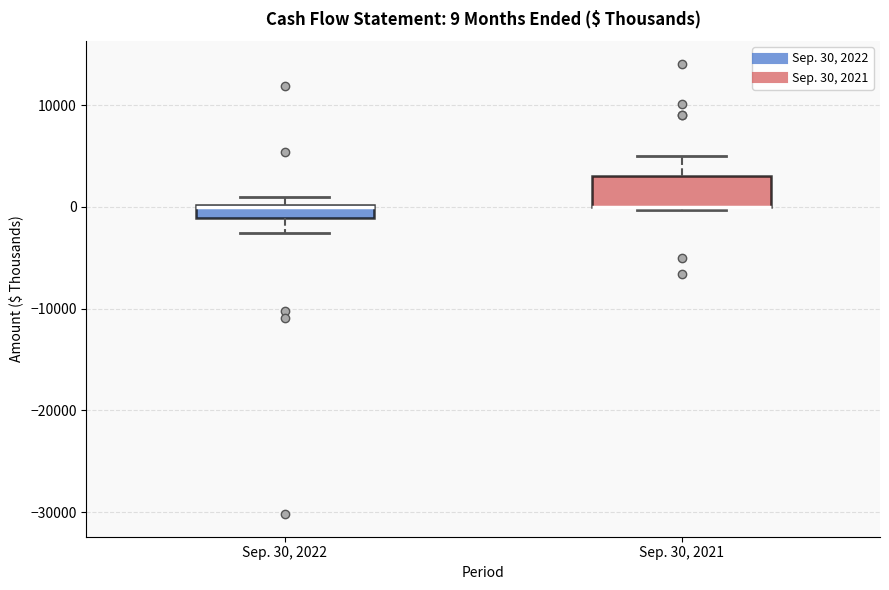

Comparing the boxes themselves (not the whiskers), which one is the tallest?

Sep. 30, 2021